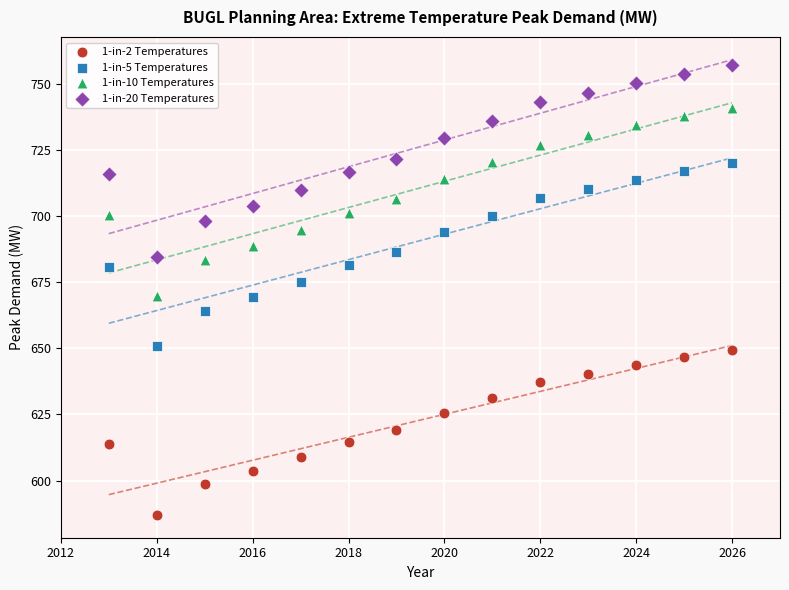

Which series has the largest Y range (max minus min)?

1-in-20 Temperatures